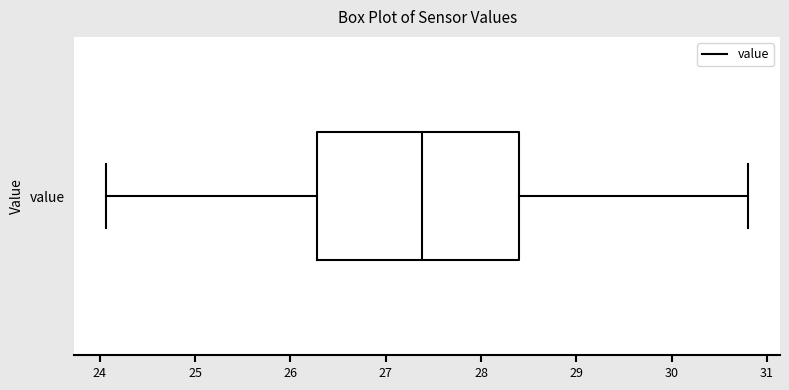

Transcribe this box plot: give where the median line is, the range the box spans, and where the two whiskers end, as read against the x-axis. The values are not printed on the chart, so give them approximately, as read against the axis.

median 27.4, box 26.3 to 28.4, whiskers 24.1 to 30.8